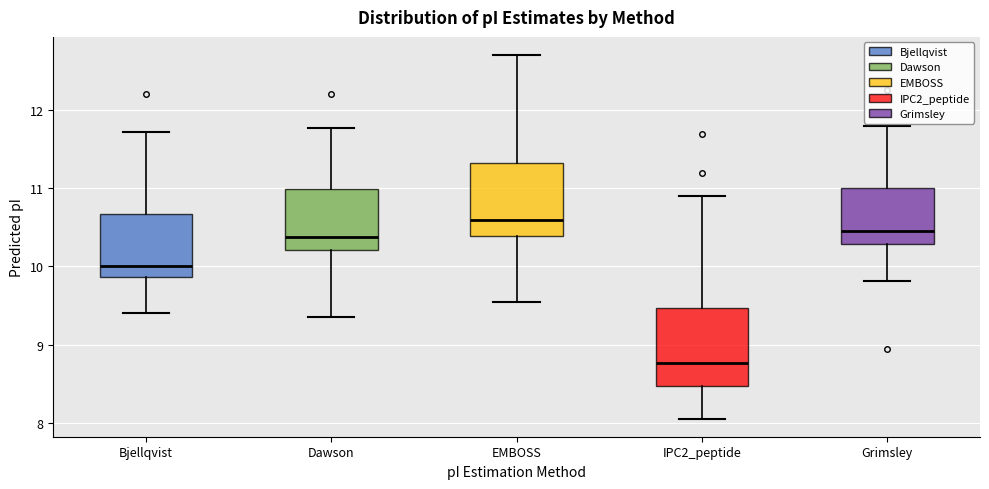

Reading left to right, transcribe this box plot: for each box, give where its median line is, the range the box spans, and where its two whiskers end, as read against the y-axis. The values are not printed on the chart, so give them approximately, as read against the axis.

Bjellqvist: median 10.0, box 9.9 to 10.7, whiskers 9.4 to 11.7
Dawson: median 10.4, box 10.2 to 11.0, whiskers 9.4 to 11.8
EMBOSS: median 10.6, box 10.4 to 11.3, whiskers 9.5 to 12.7
IPC2_peptide: median 8.8, box 8.5 to 9.5, whiskers 8.1 to 10.9
Grimsley: median 10.5, box 10.3 to 11.0, whiskers 9.8 to 11.8